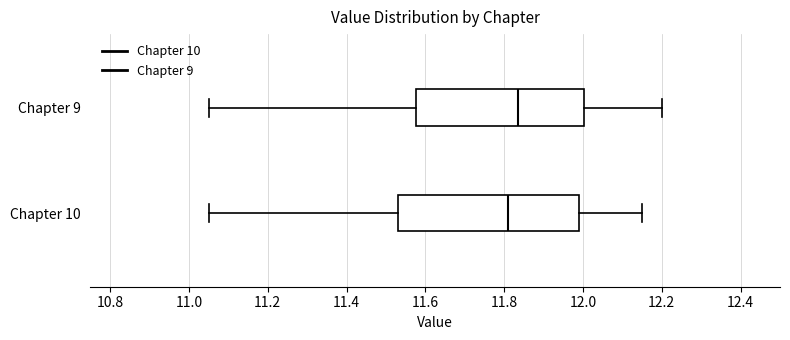

Which box has the furthest to the left median line?

Chapter 10